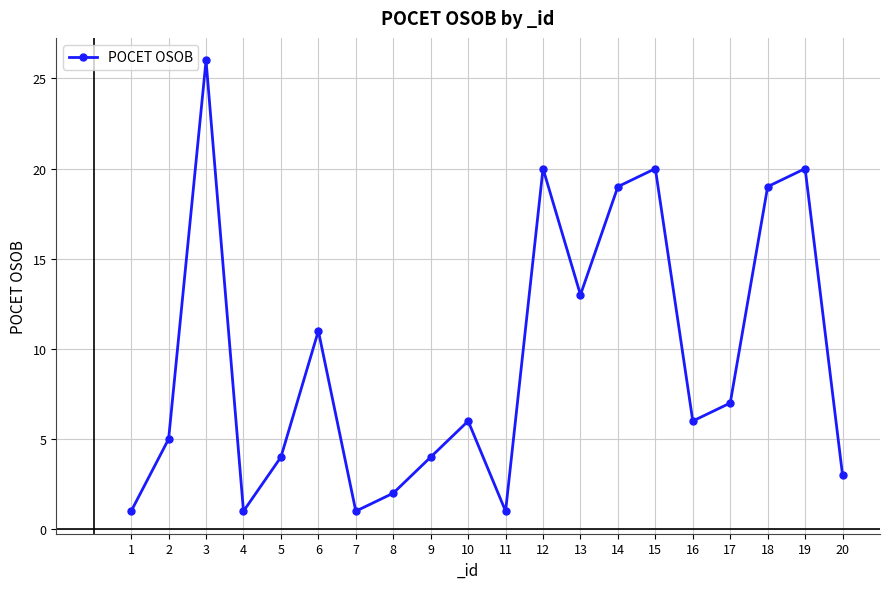

At which label does the data first exceed 6?

3